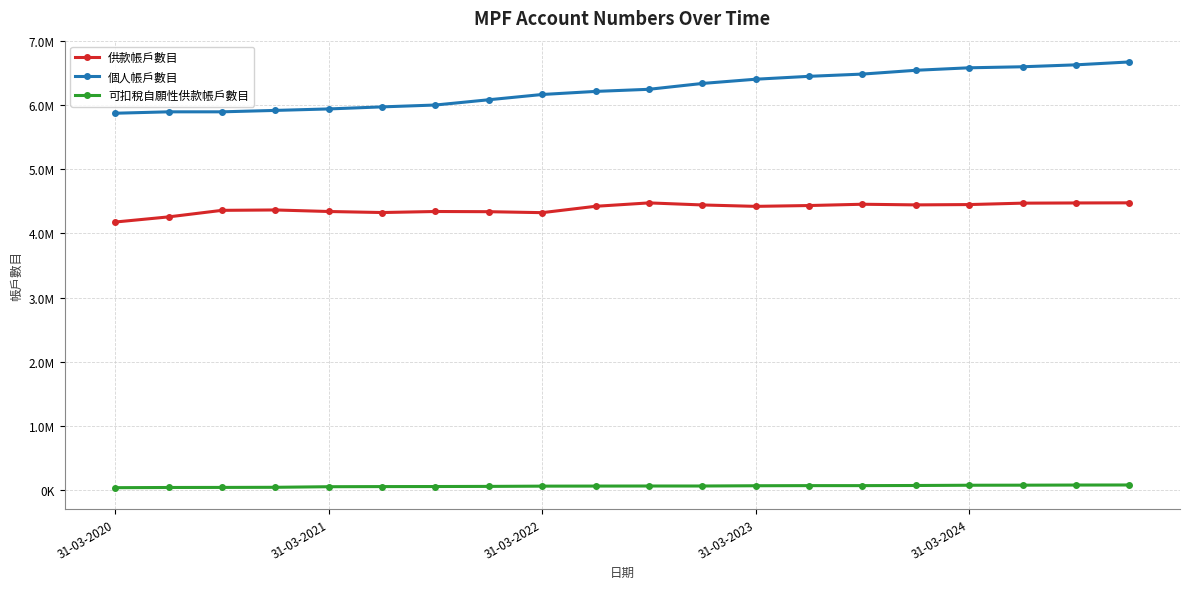

What is the difference between the second highest and minimum values in the 可扣稅自願性供款帳戶數目 series?

41000